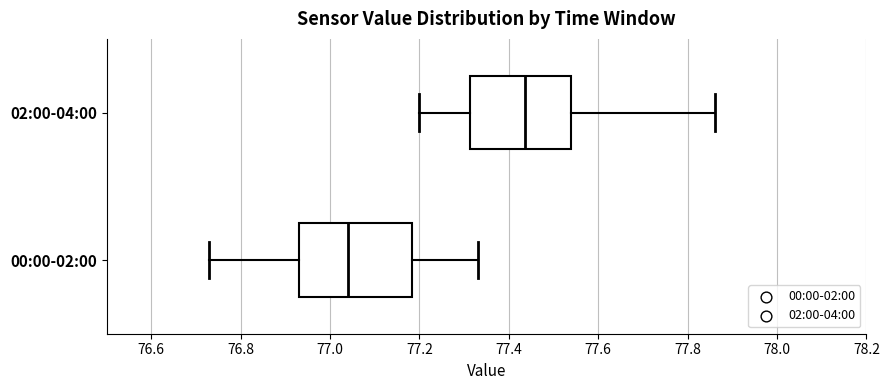

Reading bottom to top, transcribe this box plot: for each box, give where its median line is, the range the box spans, and where its two whiskers end, as read against the x-axis. The values are not printed on the chart, so give them approximately, as read against the axis.

00:00-02:00: median 77.04, box 76.94 to 77.18, whiskers 76.74 to 77.34
02:00-04:00: median 77.44, box 77.32 to 77.54, whiskers 77.20 to 77.86